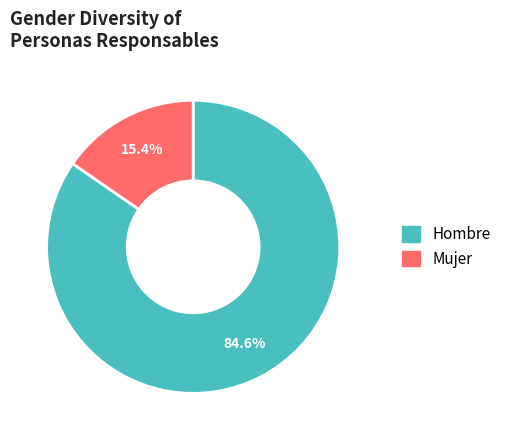

Between Mujer and Hombre, which is larger?

Hombre